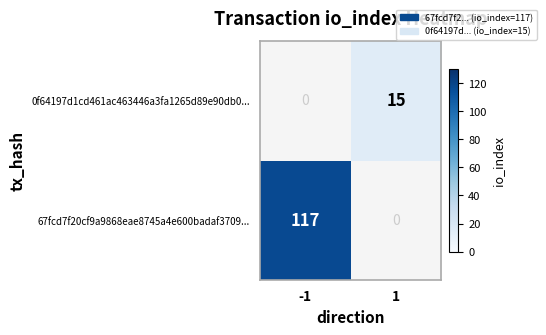

At which category is the sum across all series the highest?

-1